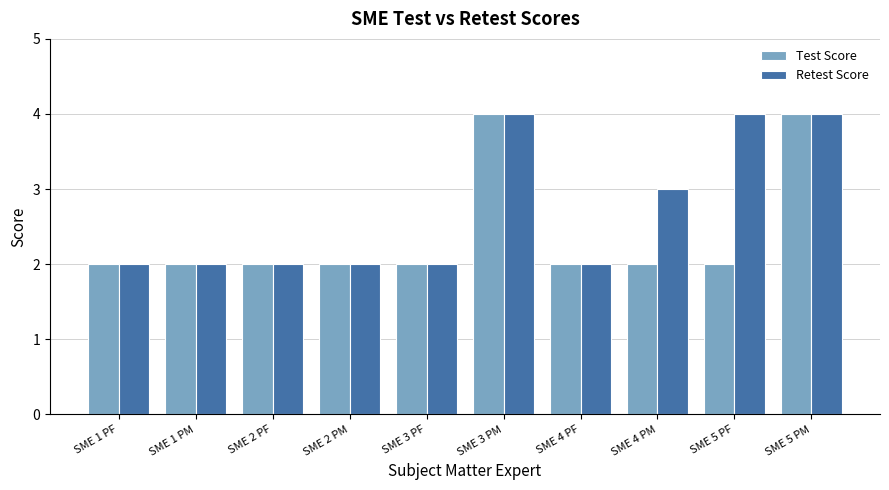

The value of Test Score at SME 2 PF is 3. True or false?

False